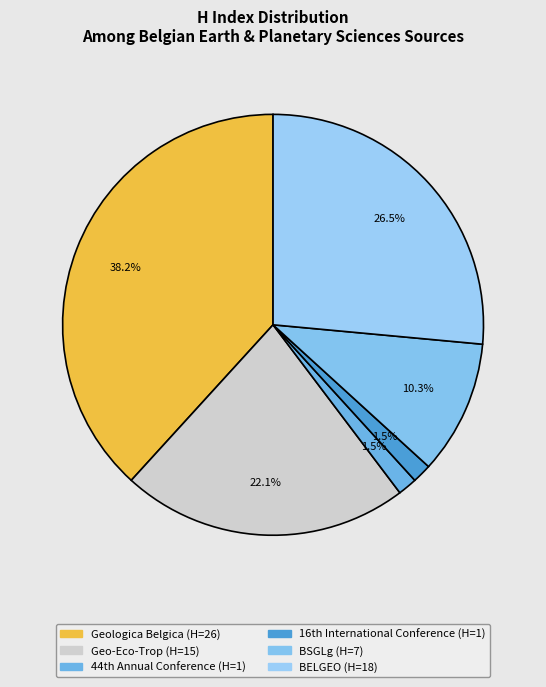

Count the number of slices in the pie.

6